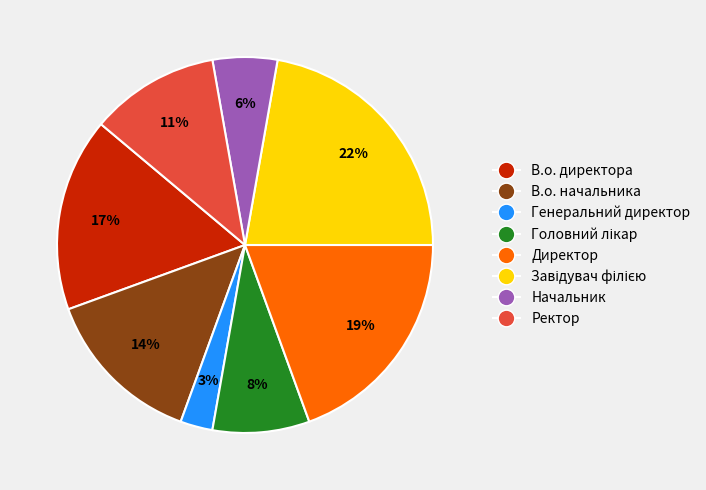

Is there a majority slice in this chart?

No